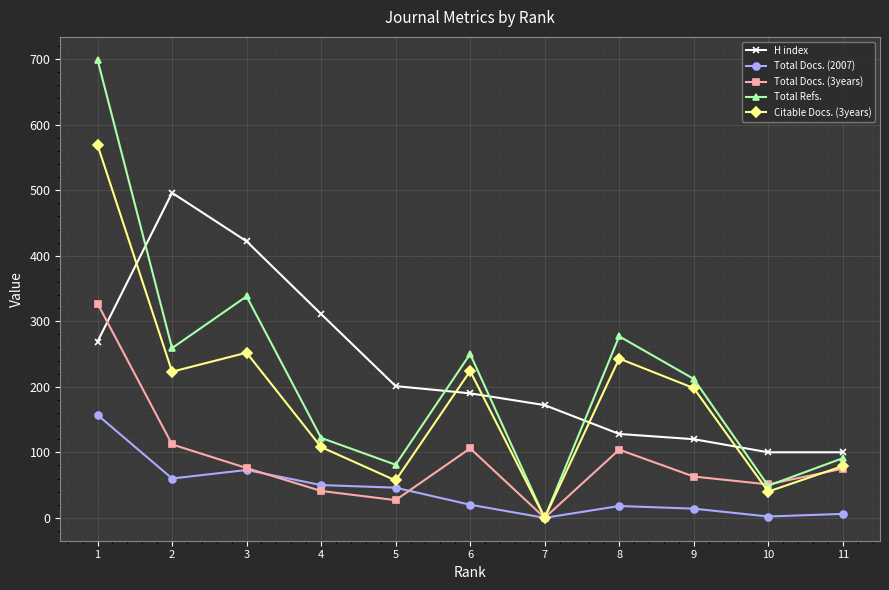

True or false: H index and Citable Docs. (3years) intersect in this chart.

True